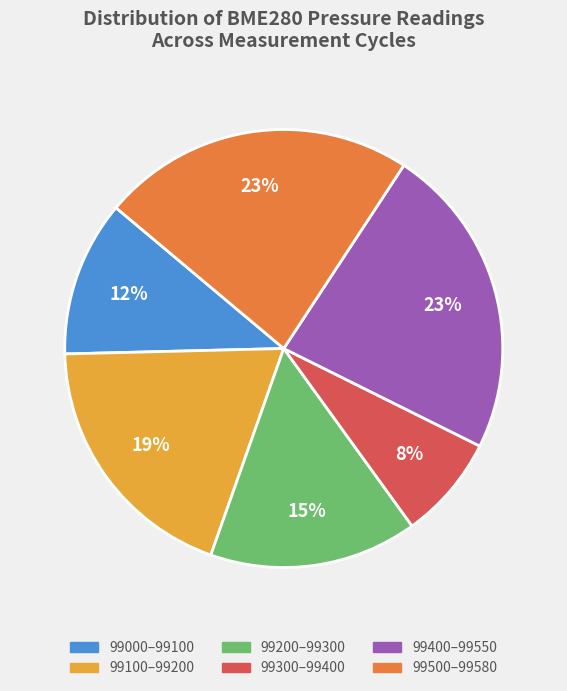

Is there any slice that represents more than half of the pie?

No